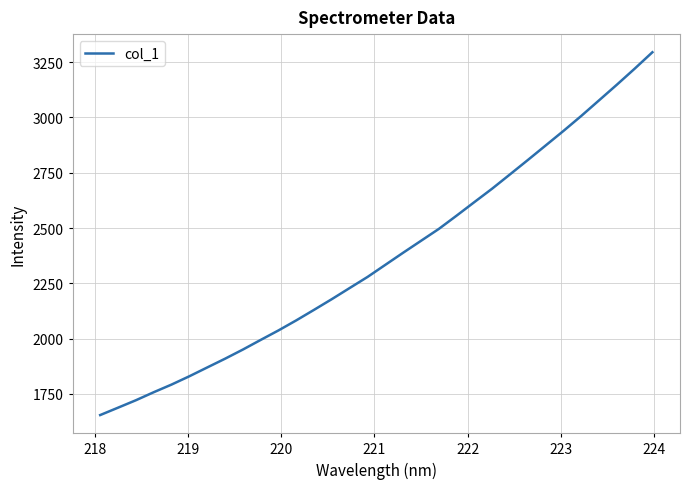

What is the greatest value displayed?

3294.7